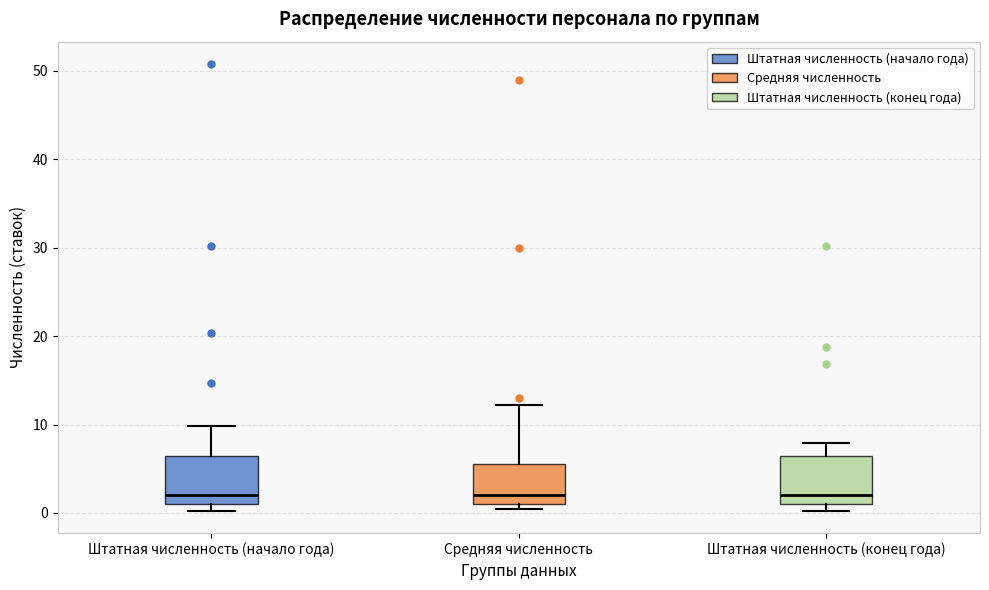

Reading left to right, transcribe this box plot: for each box, give where its median line is, the range the box spans, and where its two whiskers end, as read against the y-axis. The values are not printed on the chart, so give them approximately, as read against the axis.

Штатная численность (начало года): median 2, box 1 to 6, whiskers 0 to 10
Средняя численность: median 2, box 1 to 6, whiskers 0 to 12
Штатная численность (конец года): median 2, box 1 to 6, whiskers 0 to 8